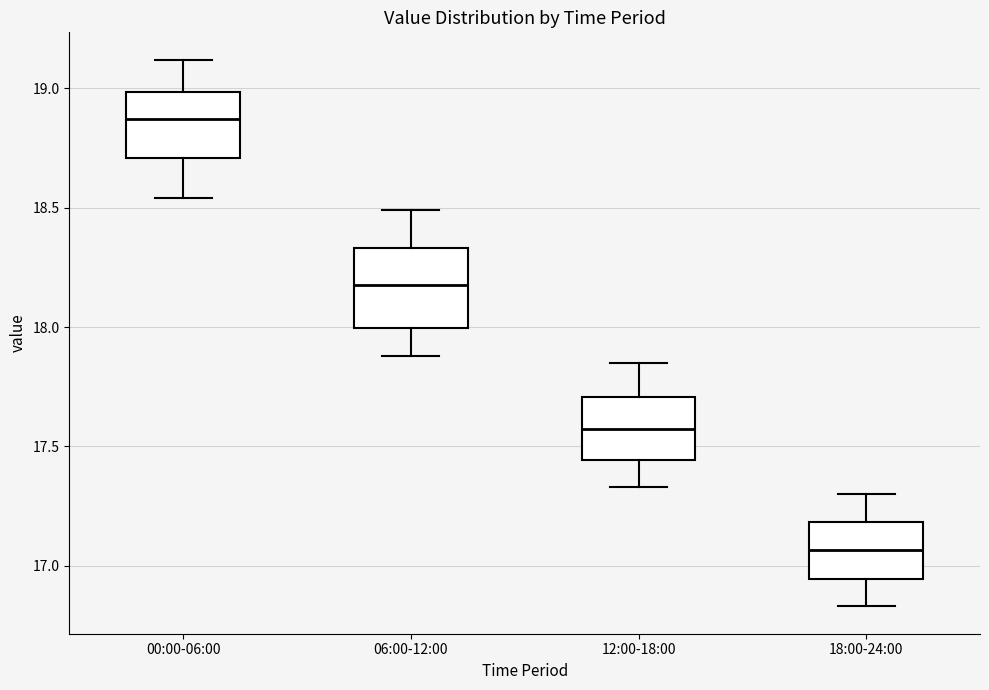

Where does the lower whisker of the box for 00:00-06:00 end on the y-axis? The values are not printed on the chart, so give them approximately, as read against the axis.

18.55